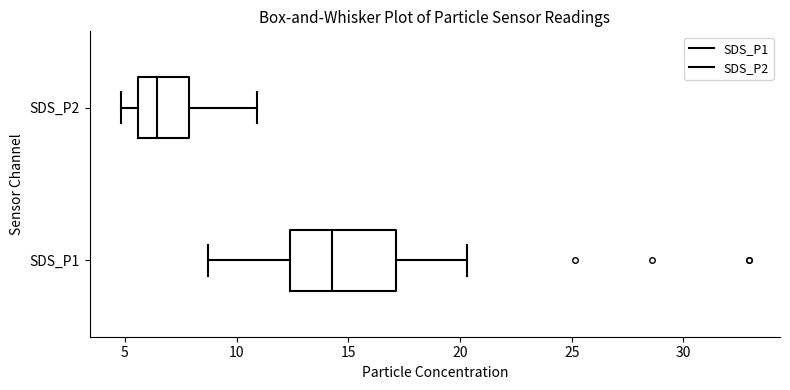

Where does the right whisker of the box for SDS_P2 end on the x-axis? The values are not printed on the chart, so give them approximately, as read against the axis.

11.0